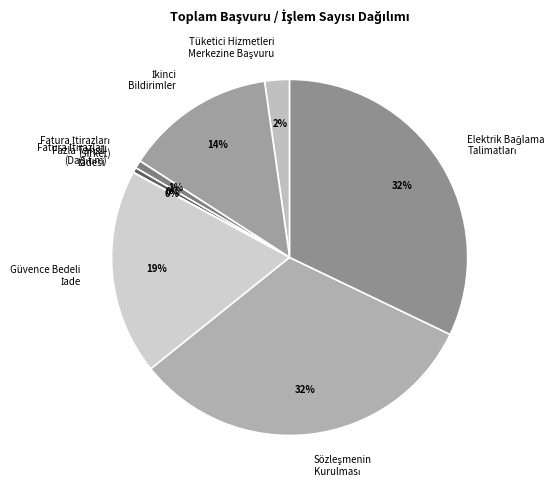

To the nearest percent, what is the difference between the largest and smallest slice percentages?

32%